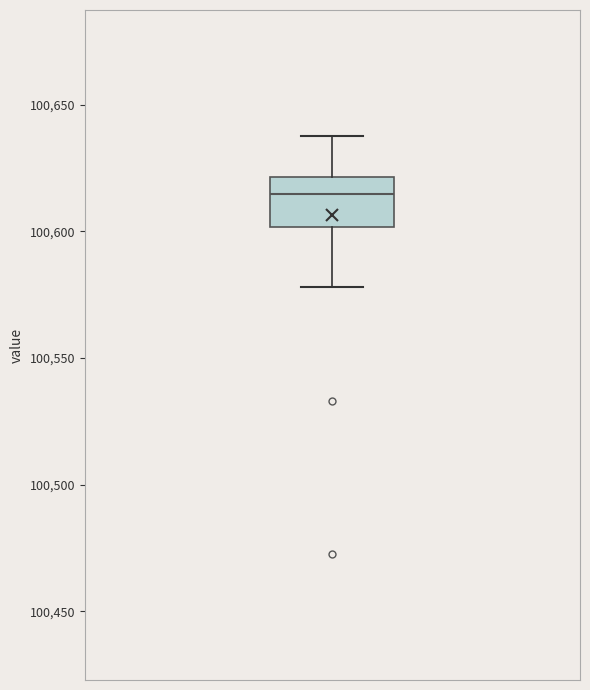

Where does the lower whisker of the box end on the y-axis? The values are not printed on the chart, so give them approximately, as read against the axis.

100580